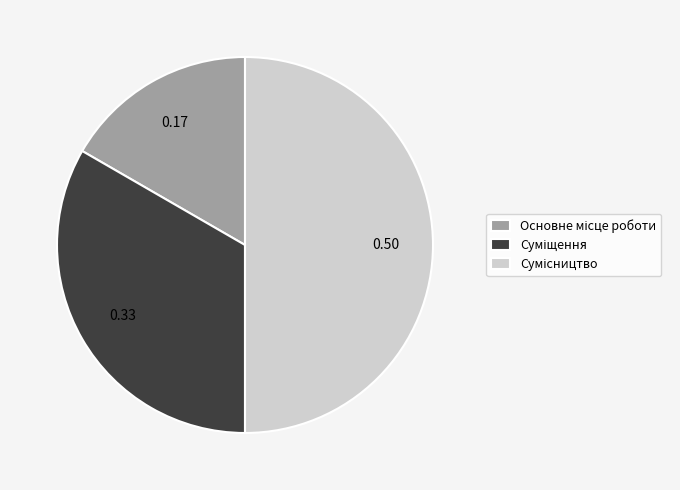

What percentage is the Суміщення slice, to the nearest percent?

33%